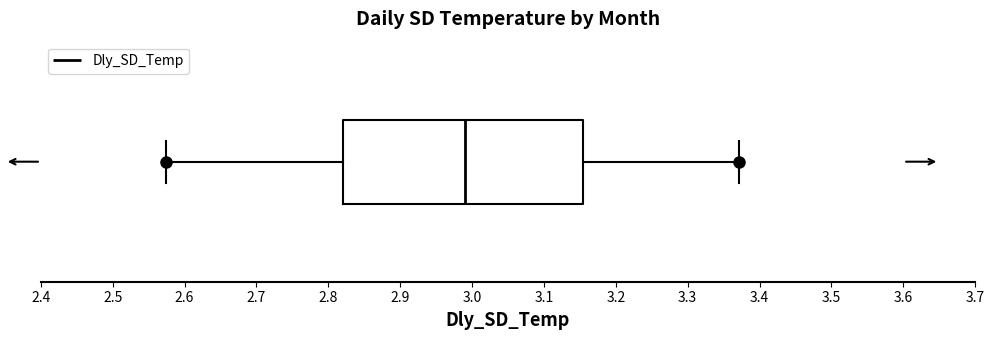

Transcribe this box plot: give where the median line is, the range the box spans, and where the two whiskers end, as read against the x-axis. The values are not printed on the chart, so give them approximately, as read against the axis.

median 2.99, box 2.82 to 3.15, whiskers 2.57 to 3.37